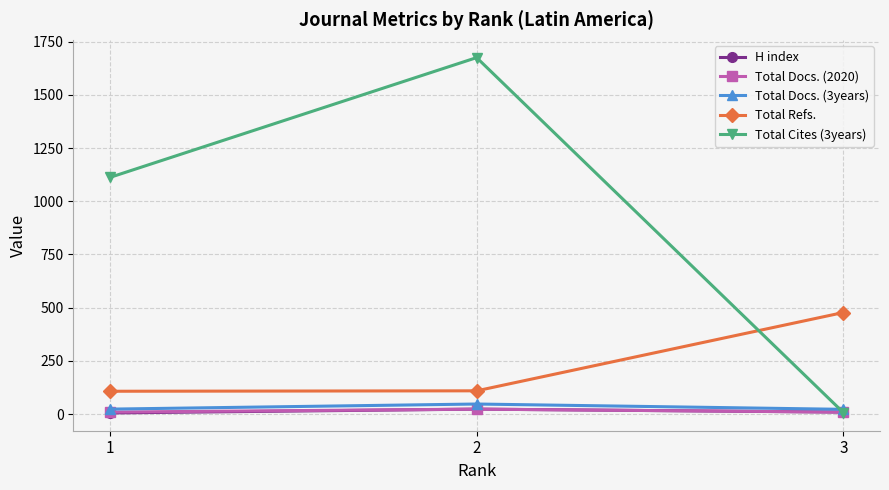

What is the sum of the Total Cites (3years) values at 3 and 1?

1119